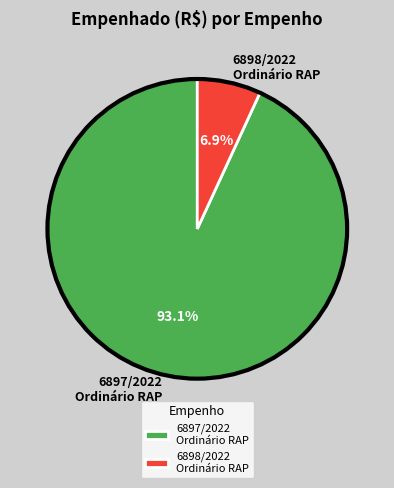

What is the majority slice?

6897/2022 Ordinário RAP